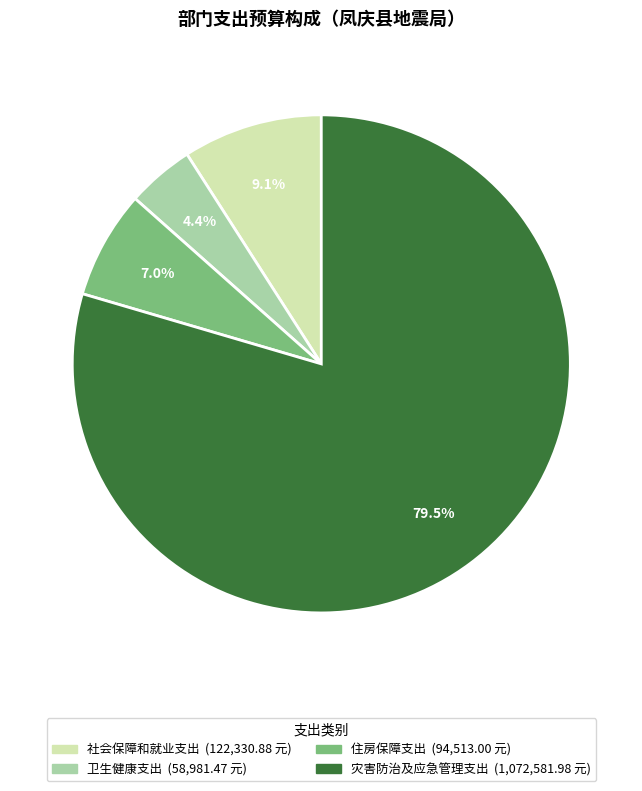

Which slice is the largest?

灾害防治及应急管理支出